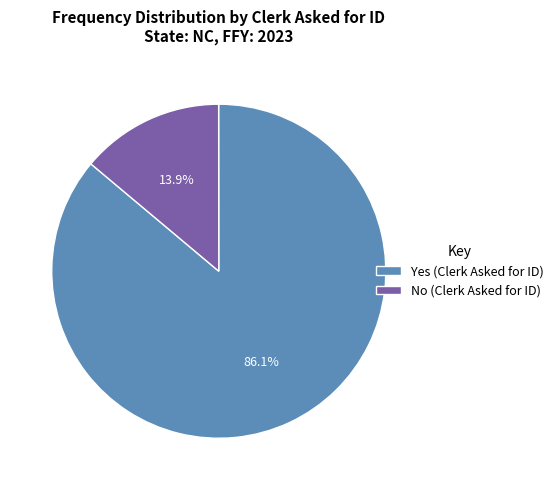

True or false: Yes (Clerk Asked for ID) accounts for 86% of the total.

True